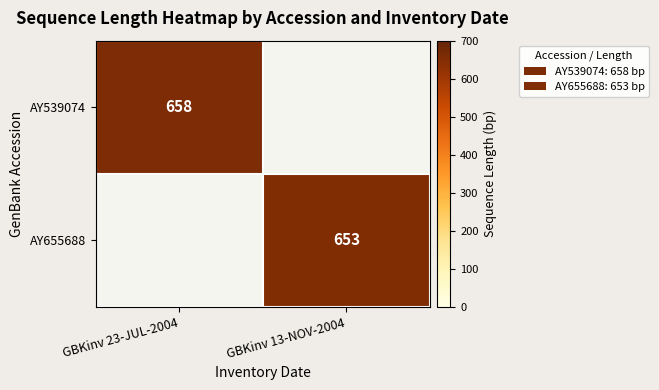

How many categories are shown in the chart?

2